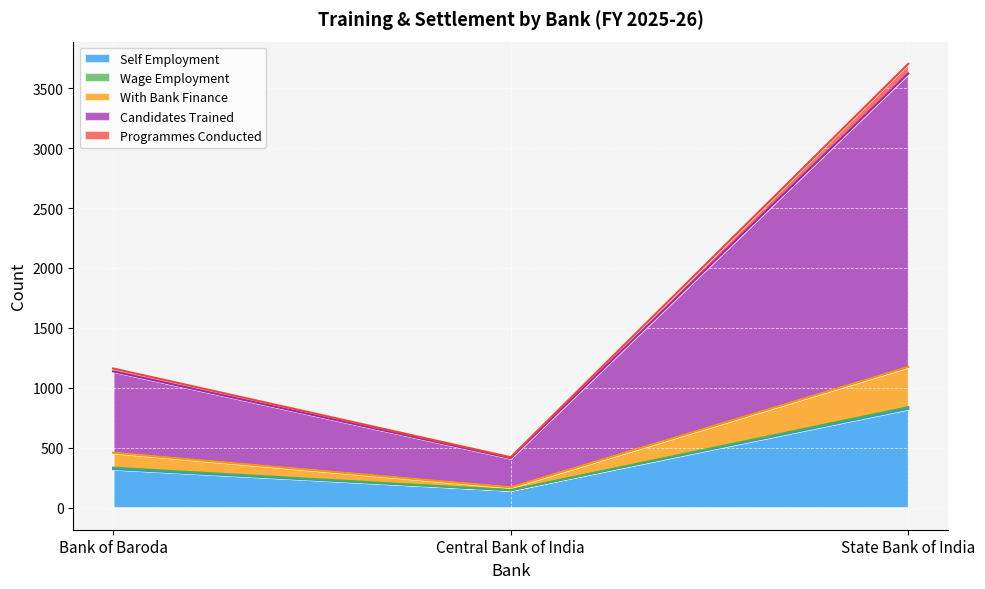

Which category has the highest value in the Self Employment series?

State Bank of India